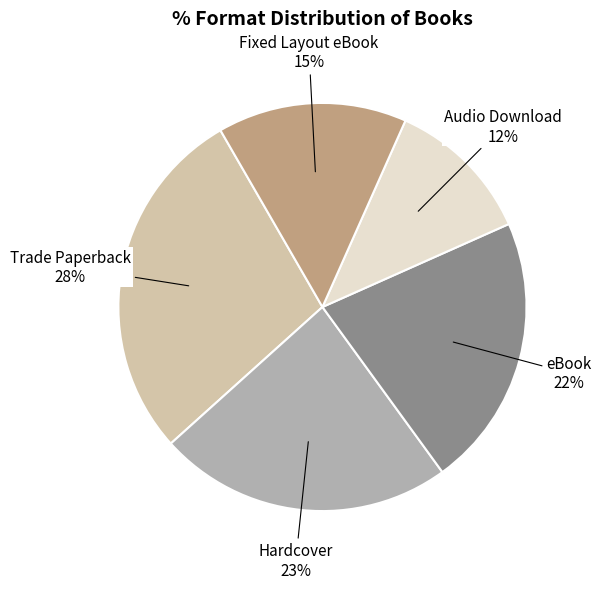

To the nearest percent, what is the average slice percentage?

20%